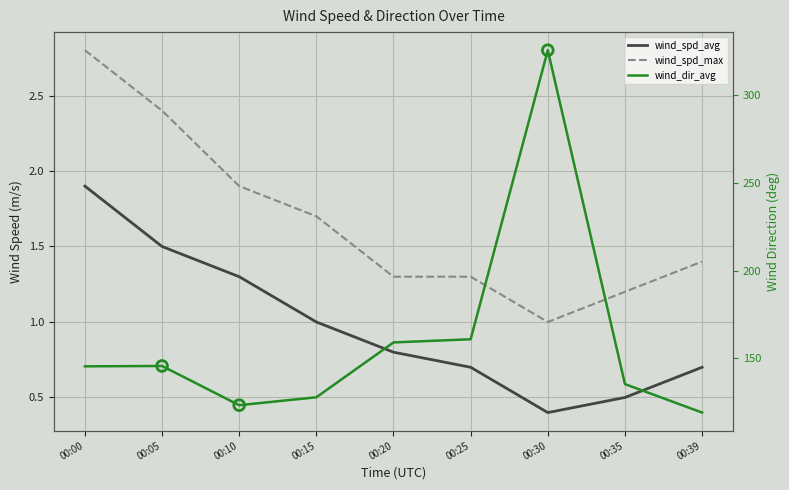

Which series has the widest spread of Y values?

wind_dir_avg